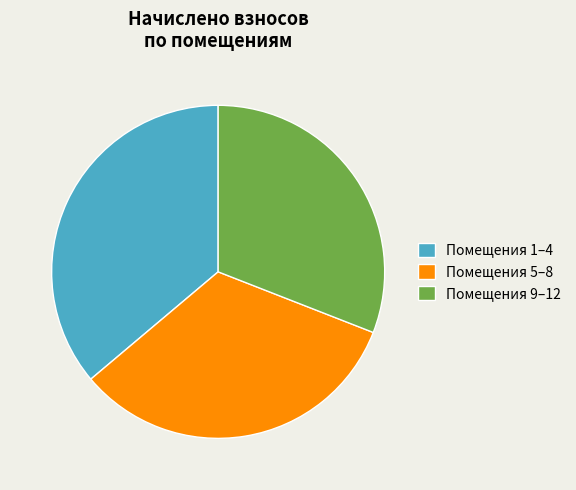

Which slice is the smallest?

Помещения 9–12